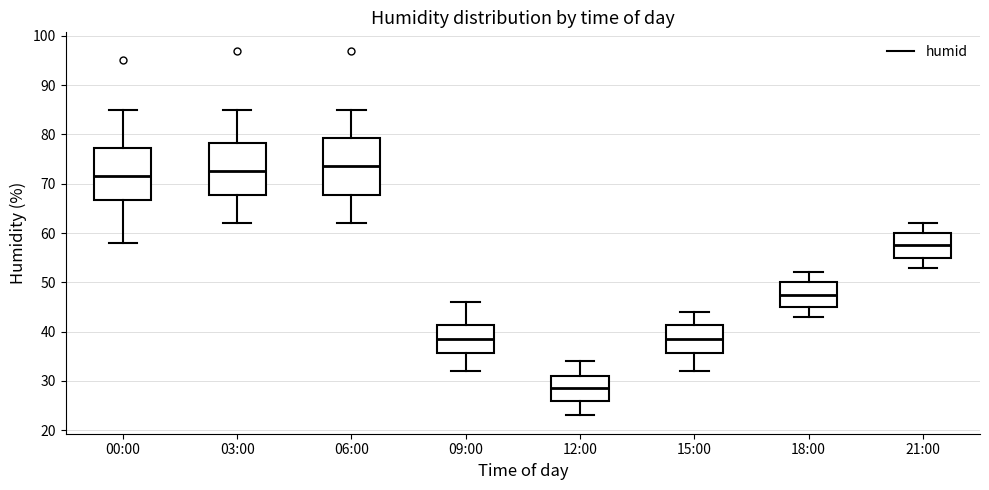

Where does the lower whisker of the box for 15:00 end on the y-axis? The values are not printed on the chart, so give them approximately, as read against the axis.

32